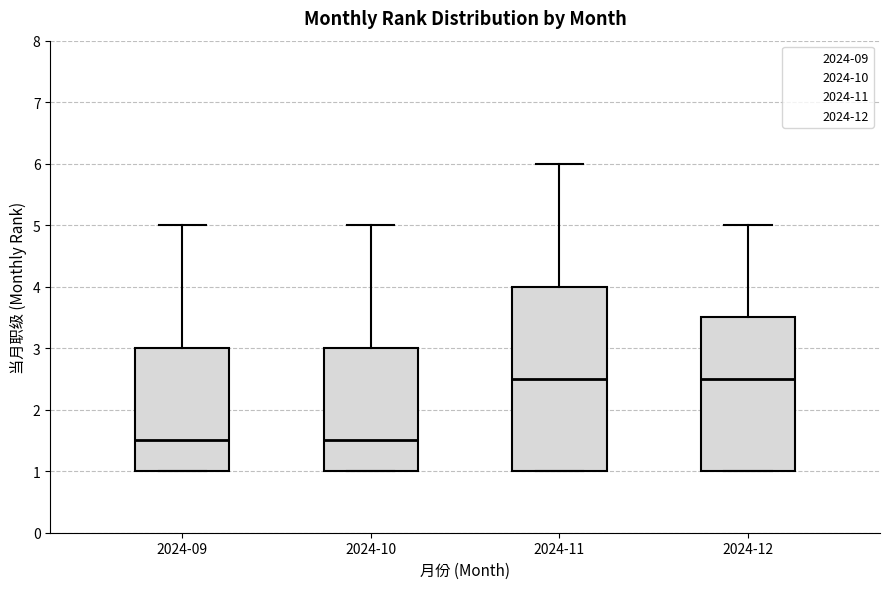

Reading left to right, transcribe this box plot: for each box, give where its median line is, the range the box spans, and where its two whiskers end, as read against the y-axis. The values are not printed on the chart, so give them approximately, as read against the axis.

2024-09: median 1.5, box 1.0 to 3.0, whiskers 1.0 to 5.0
2024-10: median 1.5, box 1.0 to 3.0, whiskers 1.0 to 5.0
2024-11: median 2.5, box 1.0 to 4.0, whiskers 1.0 to 6.0
2024-12: median 2.5, box 1.0 to 3.5, whiskers 1.0 to 5.0